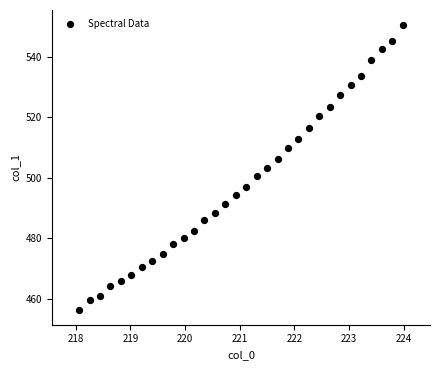

What is the range of X values (max minus min)?

5.9